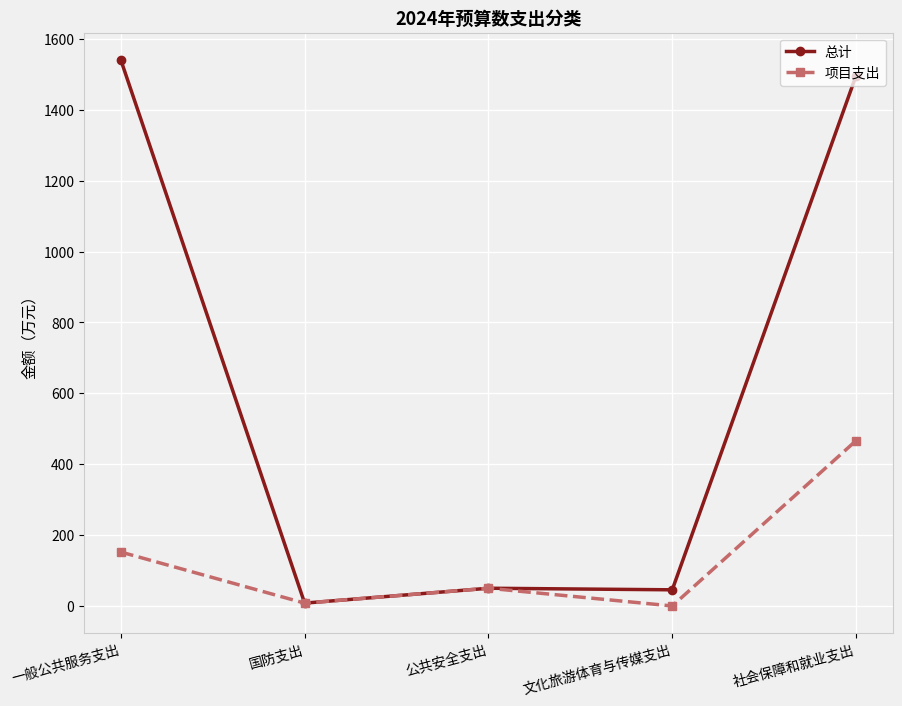

The value of 项目支出 at 社会保障和就业支出 is 466.5. True or false?

True